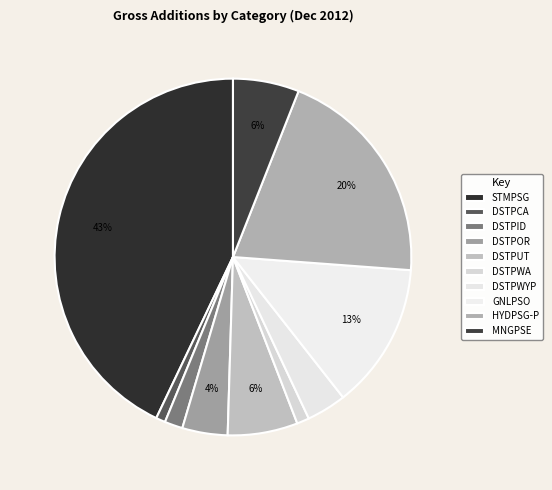

Count the number of slices in the pie.

10